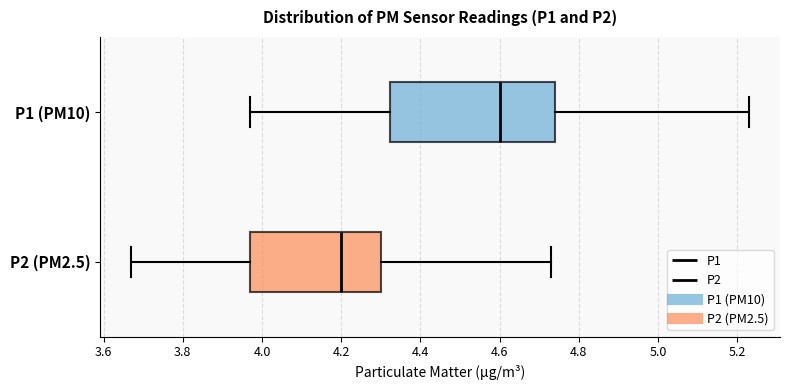

Reading bottom to top, read every box against the x-axis: the position of its median line, the range the box covers, and the ends of its whiskers. The values are not printed on the chart, so give them approximately, as read against the axis.

P2 (PM2.5): median 4.20, box 3.98 to 4.30, whiskers 3.68 to 4.74
P1 (PM10): median 4.60, box 4.32 to 4.74, whiskers 3.98 to 5.24